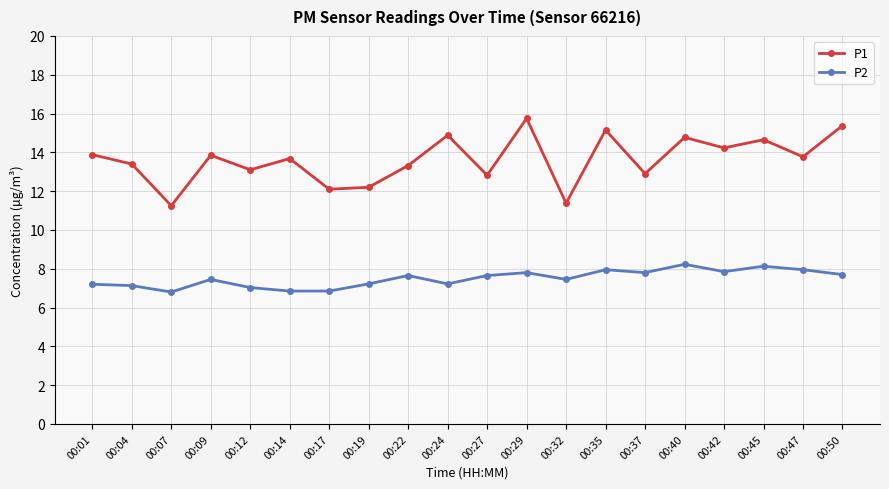

What is the difference between the maximum and second lowest values in the P2 series?

1.4